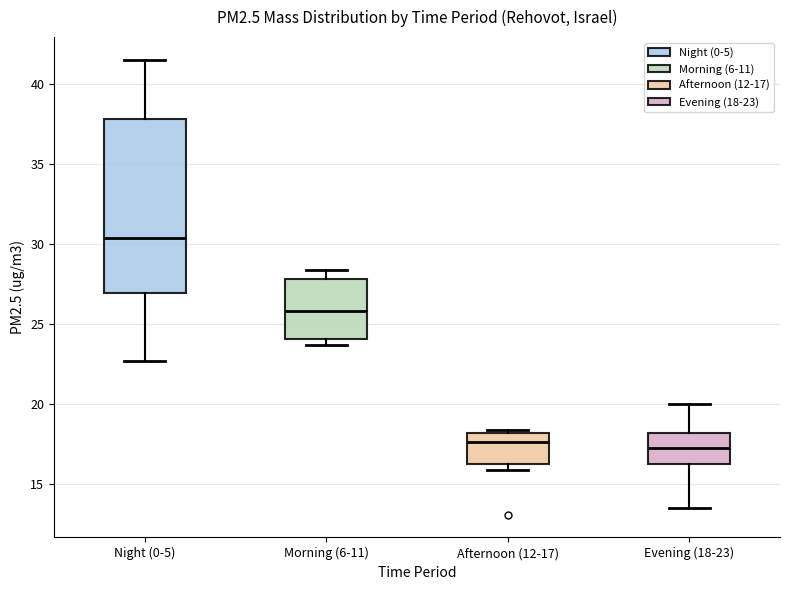

Reading left to right, transcribe this box plot: for each box, give where its median line is, the range the box spans, and where its two whiskers end, as read against the y-axis. The values are not printed on the chart, so give them approximately, as read against the axis.

Night (0-5): median 30.5, box 27.0 to 38.0, whiskers 22.5 to 41.5
Morning (6-11): median 26.0, box 24.0 to 28.0, whiskers 23.5 to 28.5
Afternoon (12-17): median 17.5, box 16.5 to 18.0, whiskers 16.0 to 18.5
Evening (18-23): median 17.5, box 16.5 to 18.0, whiskers 13.5 to 20.0